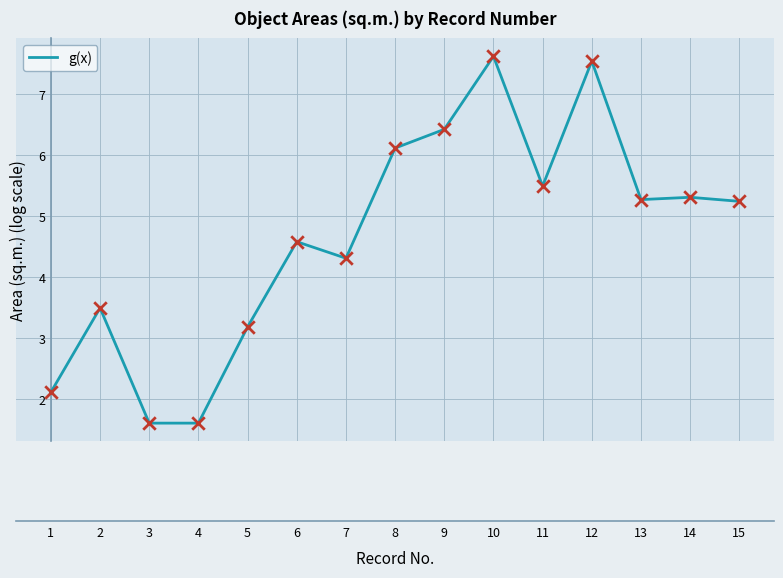

Between 7 and 11, which is larger?

11